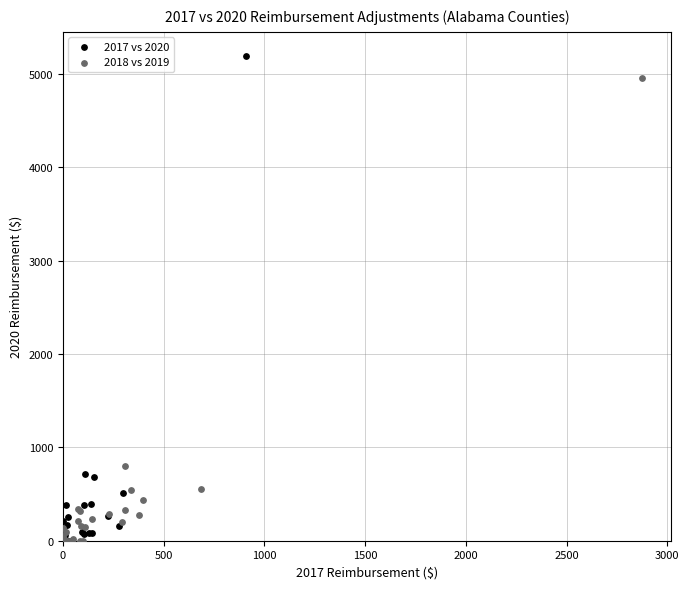

Which series has the widest spread of Y values?

2017 vs 2020